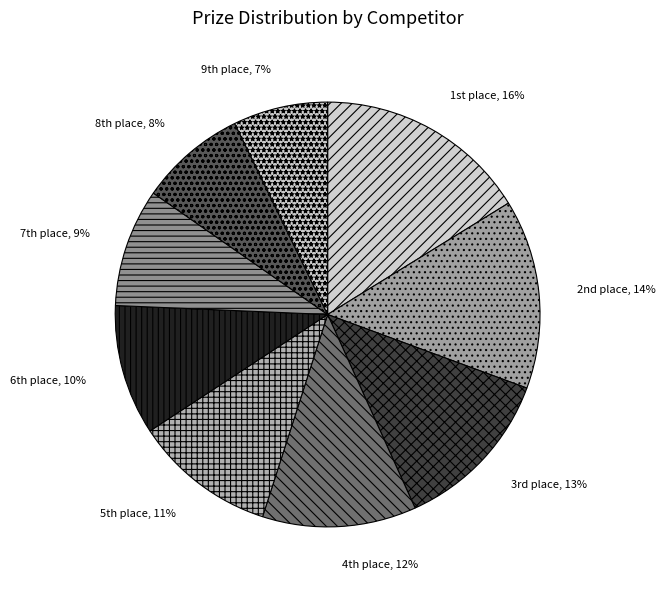

To the nearest percent, what is the difference between the largest and smallest slice percentages?

9%